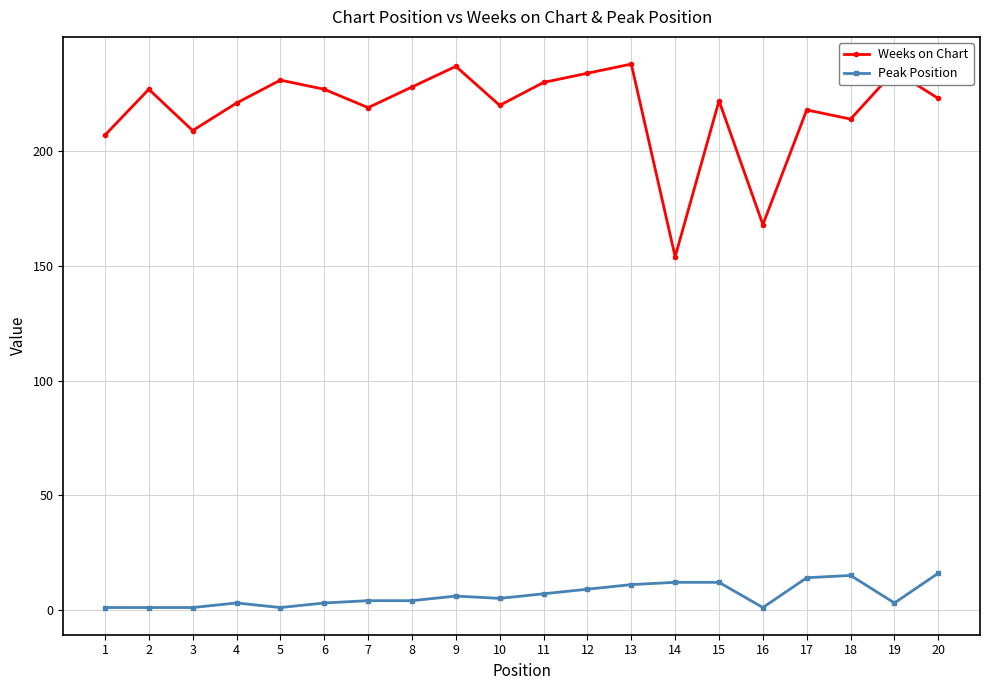

What is the value of the Weeks on Chart point at the 4th from the left?

221